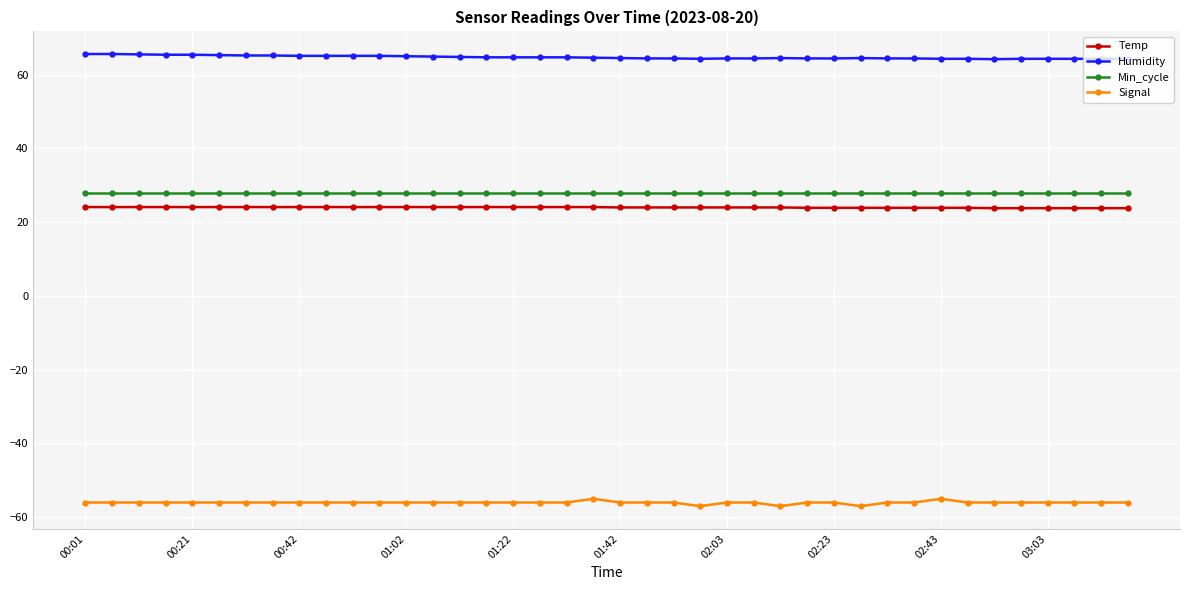

What is the value of the Signal point at the 39th from the left?

-56.0